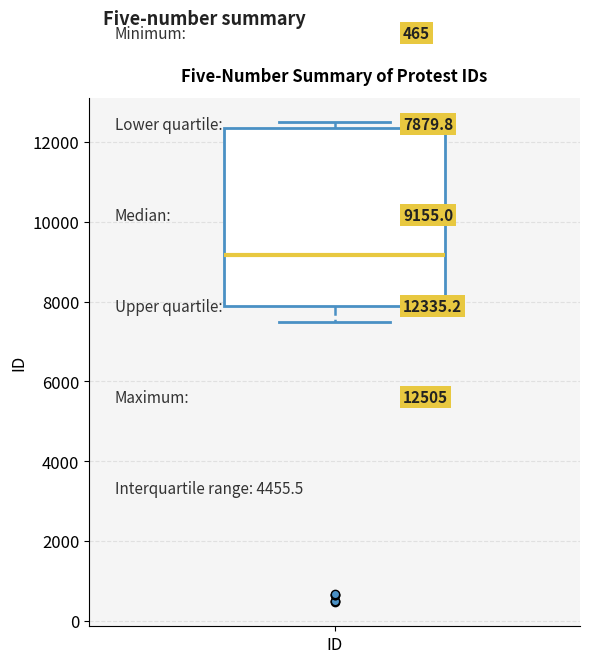

Read this box plot against the y-axis: the position of the median line, the range covered by the box, and the ends of both whiskers. The values are not printed on the chart, so give them approximately, as read against the axis.

median 9200, box 7800 to 12400, whiskers 7400 to 12600